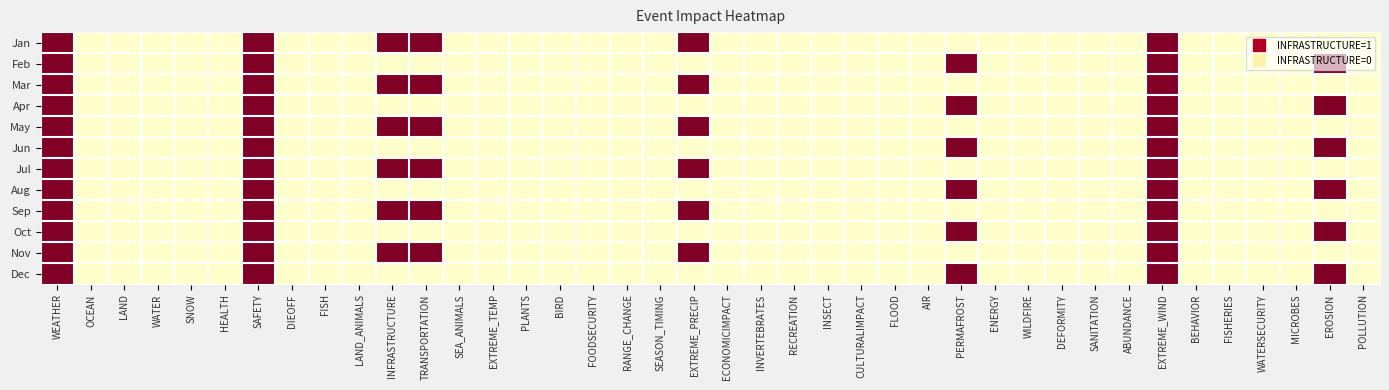

Reading left to right, what are all the values shown in this chart?

Jan: WEATHER=1	OCEAN=0	LAND=0	WATER=0	SNOW=0	HEALTH=0	SAFETY=1	DIEOFF=0	FISH=0	LAND_ANIMALS=0	INFRASTRUCTURE=1	TRANSPORTATION=1	SEA_ANIMALS=0	EXTREME_TEMP=0	PLANTS=0	BIRD=0	FOODSECURITY=0	RANGE_CHANGE=0	SEASON_TIMING=0	EXTREME_PRECIP=1	ECONOMICIMPACT=0	INVERTEBRATES=0	RECREATION=0	INSECT=0	CULTURALIMPACT=0	FLOOD=0	AIR=0	PERMAFROST=0	ENERGY=0	WILDFIRE=0	DEFORMITY=0	SANITATION=0	ABUNDANCE=0	EXTREME_WIND=1	BEHAVIOR=0	FISHERIES=0	WATERSECURITY=0	MICROBES=0	EROSION=0	POLLUTION=0
Feb: WEATHER=1	OCEAN=0	LAND=0	WATER=0	SNOW=0	HEALTH=0	SAFETY=1	DIEOFF=0	FISH=0	LAND_ANIMALS=0	INFRASTRUCTURE=0	TRANSPORTATION=0	SEA_ANIMALS=0	EXTREME_TEMP=0	PLANTS=0	BIRD=0	FOODSECURITY=0	RANGE_CHANGE=0	SEASON_TIMING=0	EXTREME_PRECIP=0	ECONOMICIMPACT=0	INVERTEBRATES=0	RECREATION=0	INSECT=0	CULTURALIMPACT=0	FLOOD=0	AIR=0	PERMAFROST=1	ENERGY=0	WILDFIRE=0	DEFORMITY=0	SANITATION=0	ABUNDANCE=0	EXTREME_WIND=1	BEHAVIOR=0	FISHERIES=0	WATERSECURITY=0	MICROBES=0	EROSION=1	POLLUTION=0
Mar: WEATHER=1	OCEAN=0	LAND=0	WATER=0	SNOW=0	HEALTH=0	SAFETY=1	DIEOFF=0	FISH=0	LAND_ANIMALS=0	INFRASTRUCTURE=1	TRANSPORTATION=1	SEA_ANIMALS=0	EXTREME_TEMP=0	PLANTS=0	BIRD=0	FOODSECURITY=0	RANGE_CHANGE=0	SEASON_TIMING=0	EXTREME_PRECIP=1	ECONOMICIMPACT=0	INVERTEBRATES=0	RECREATION=0	INSECT=0	CULTURALIMPACT=0	FLOOD=0	AIR=0	PERMAFROST=0	ENERGY=0	WILDFIRE=0	DEFORMITY=0	SANITATION=0	ABUNDANCE=0	EXTREME_WIND=1	BEHAVIOR=0	FISHERIES=0	WATERSECURITY=0	MICROBES=0	EROSION=0	POLLUTION=0
Apr: WEATHER=1	OCEAN=0	LAND=0	WATER=0	SNOW=0	HEALTH=0	SAFETY=1	DIEOFF=0	FISH=0	LAND_ANIMALS=0	INFRASTRUCTURE=0	TRANSPORTATION=0	SEA_ANIMALS=0	EXTREME_TEMP=0	PLANTS=0	BIRD=0	FOODSECURITY=0	RANGE_CHANGE=0	SEASON_TIMING=0	EXTREME_PRECIP=0	ECONOMICIMPACT=0	INVERTEBRATES=0	RECREATION=0	INSECT=0	CULTURALIMPACT=0	FLOOD=0	AIR=0	PERMAFROST=1	ENERGY=0	WILDFIRE=0	DEFORMITY=0	SANITATION=0	ABUNDANCE=0	EXTREME_WIND=1	BEHAVIOR=0	FISHERIES=0	WATERSECURITY=0	MICROBES=0	EROSION=1	POLLUTION=0
May: WEATHER=1	OCEAN=0	LAND=0	WATER=0	SNOW=0	HEALTH=0	SAFETY=1	DIEOFF=0	FISH=0	LAND_ANIMALS=0	INFRASTRUCTURE=1	TRANSPORTATION=1	SEA_ANIMALS=0	EXTREME_TEMP=0	PLANTS=0	BIRD=0	FOODSECURITY=0	RANGE_CHANGE=0	SEASON_TIMING=0	EXTREME_PRECIP=1	ECONOMICIMPACT=0	INVERTEBRATES=0	RECREATION=0	INSECT=0	CULTURALIMPACT=0	FLOOD=0	AIR=0	PERMAFROST=0	ENERGY=0	WILDFIRE=0	DEFORMITY=0	SANITATION=0	ABUNDANCE=0	EXTREME_WIND=1	BEHAVIOR=0	FISHERIES=0	WATERSECURITY=0	MICROBES=0	EROSION=0	POLLUTION=0
Jun: WEATHER=1	OCEAN=0	LAND=0	WATER=0	SNOW=0	HEALTH=0	SAFETY=1	DIEOFF=0	FISH=0	LAND_ANIMALS=0	INFRASTRUCTURE=0	TRANSPORTATION=0	SEA_ANIMALS=0	EXTREME_TEMP=0	PLANTS=0	BIRD=0	FOODSECURITY=0	RANGE_CHANGE=0	SEASON_TIMING=0	EXTREME_PRECIP=0	ECONOMICIMPACT=0	INVERTEBRATES=0	RECREATION=0	INSECT=0	CULTURALIMPACT=0	FLOOD=0	AIR=0	PERMAFROST=1	ENERGY=0	WILDFIRE=0	DEFORMITY=0	SANITATION=0	ABUNDANCE=0	EXTREME_WIND=1	BEHAVIOR=0	FISHERIES=0	WATERSECURITY=0	MICROBES=0	EROSION=1	POLLUTION=0
Jul: WEATHER=1	OCEAN=0	LAND=0	WATER=0	SNOW=0	HEALTH=0	SAFETY=1	DIEOFF=0	FISH=0	LAND_ANIMALS=0	INFRASTRUCTURE=1	TRANSPORTATION=1	SEA_ANIMALS=0	EXTREME_TEMP=0	PLANTS=0	BIRD=0	FOODSECURITY=0	RANGE_CHANGE=0	SEASON_TIMING=0	EXTREME_PRECIP=1	ECONOMICIMPACT=0	INVERTEBRATES=0	RECREATION=0	INSECT=0	CULTURALIMPACT=0	FLOOD=0	AIR=0	PERMAFROST=0	ENERGY=0	WILDFIRE=0	DEFORMITY=0	SANITATION=0	ABUNDANCE=0	EXTREME_WIND=1	BEHAVIOR=0	FISHERIES=0	WATERSECURITY=0	MICROBES=0	EROSION=0	POLLUTION=0
Aug: WEATHER=1	OCEAN=0	LAND=0	WATER=0	SNOW=0	HEALTH=0	SAFETY=1	DIEOFF=0	FISH=0	LAND_ANIMALS=0	INFRASTRUCTURE=0	TRANSPORTATION=0	SEA_ANIMALS=0	EXTREME_TEMP=0	PLANTS=0	BIRD=0	FOODSECURITY=0	RANGE_CHANGE=0	SEASON_TIMING=0	EXTREME_PRECIP=0	ECONOMICIMPACT=0	INVERTEBRATES=0	RECREATION=0	INSECT=0	CULTURALIMPACT=0	FLOOD=0	AIR=0	PERMAFROST=1	ENERGY=0	WILDFIRE=0	DEFORMITY=0	SANITATION=0	ABUNDANCE=0	EXTREME_WIND=1	BEHAVIOR=0	FISHERIES=0	WATERSECURITY=0	MICROBES=0	EROSION=1	POLLUTION=0
Sep: WEATHER=1	OCEAN=0	LAND=0	WATER=0	SNOW=0	HEALTH=0	SAFETY=1	DIEOFF=0	FISH=0	LAND_ANIMALS=0	INFRASTRUCTURE=1	TRANSPORTATION=1	SEA_ANIMALS=0	EXTREME_TEMP=0	PLANTS=0	BIRD=0	FOODSECURITY=0	RANGE_CHANGE=0	SEASON_TIMING=0	EXTREME_PRECIP=1	ECONOMICIMPACT=0	INVERTEBRATES=0	RECREATION=0	INSECT=0	CULTURALIMPACT=0	FLOOD=0	AIR=0	PERMAFROST=0	ENERGY=0	WILDFIRE=0	DEFORMITY=0	SANITATION=0	ABUNDANCE=0	EXTREME_WIND=1	BEHAVIOR=0	FISHERIES=0	WATERSECURITY=0	MICROBES=0	EROSION=0	POLLUTION=0
Oct: WEATHER=1	OCEAN=0	LAND=0	WATER=0	SNOW=0	HEALTH=0	SAFETY=1	DIEOFF=0	FISH=0	LAND_ANIMALS=0	INFRASTRUCTURE=0	TRANSPORTATION=0	SEA_ANIMALS=0	EXTREME_TEMP=0	PLANTS=0	BIRD=0	FOODSECURITY=0	RANGE_CHANGE=0	SEASON_TIMING=0	EXTREME_PRECIP=0	ECONOMICIMPACT=0	INVERTEBRATES=0	RECREATION=0	INSECT=0	CULTURALIMPACT=0	FLOOD=0	AIR=0	PERMAFROST=1	ENERGY=0	WILDFIRE=0	DEFORMITY=0	SANITATION=0	ABUNDANCE=0	EXTREME_WIND=1	BEHAVIOR=0	FISHERIES=0	WATERSECURITY=0	MICROBES=0	EROSION=1	POLLUTION=0
Nov: WEATHER=1	OCEAN=0	LAND=0	WATER=0	SNOW=0	HEALTH=0	SAFETY=1	DIEOFF=0	FISH=0	LAND_ANIMALS=0	INFRASTRUCTURE=1	TRANSPORTATION=1	SEA_ANIMALS=0	EXTREME_TEMP=0	PLANTS=0	BIRD=0	FOODSECURITY=0	RANGE_CHANGE=0	SEASON_TIMING=0	EXTREME_PRECIP=1	ECONOMICIMPACT=0	INVERTEBRATES=0	RECREATION=0	INSECT=0	CULTURALIMPACT=0	FLOOD=0	AIR=0	PERMAFROST=0	ENERGY=0	WILDFIRE=0	DEFORMITY=0	SANITATION=0	ABUNDANCE=0	EXTREME_WIND=1	BEHAVIOR=0	FISHERIES=0	WATERSECURITY=0	MICROBES=0	EROSION=0	POLLUTION=0
Dec: WEATHER=1	OCEAN=0	LAND=0	WATER=0	SNOW=0	HEALTH=0	SAFETY=1	DIEOFF=0	FISH=0	LAND_ANIMALS=0	INFRASTRUCTURE=0	TRANSPORTATION=0	SEA_ANIMALS=0	EXTREME_TEMP=0	PLANTS=0	BIRD=0	FOODSECURITY=0	RANGE_CHANGE=0	SEASON_TIMING=0	EXTREME_PRECIP=0	ECONOMICIMPACT=0	INVERTEBRATES=0	RECREATION=0	INSECT=0	CULTURALIMPACT=0	FLOOD=0	AIR=0	PERMAFROST=1	ENERGY=0	WILDFIRE=0	DEFORMITY=0	SANITATION=0	ABUNDANCE=0	EXTREME_WIND=1	BEHAVIOR=0	FISHERIES=0	WATERSECURITY=0	MICROBES=0	EROSION=1	POLLUTION=0